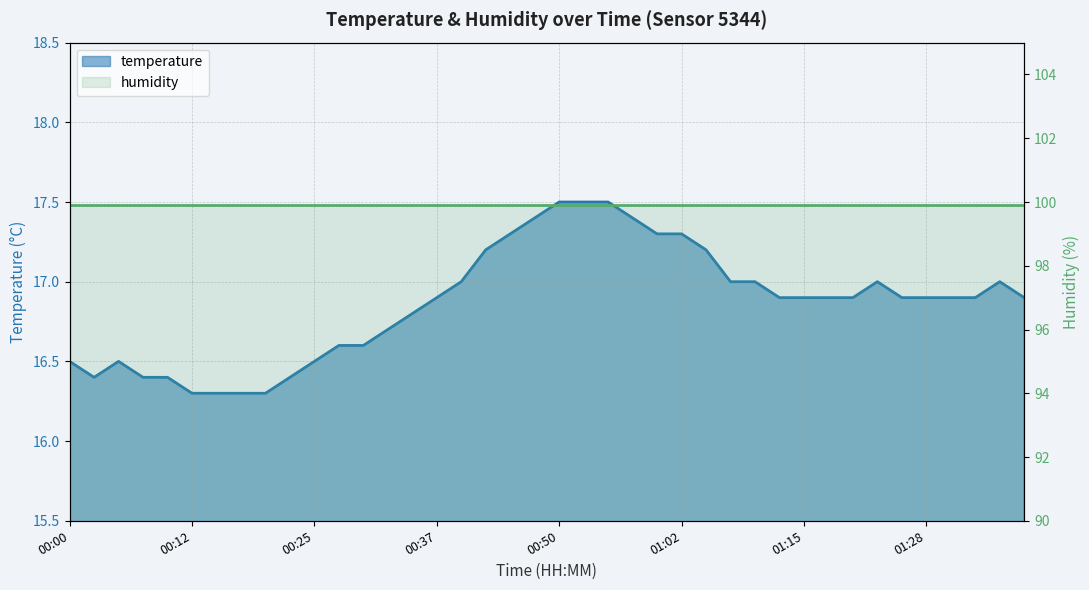

Rank the categories by value from lowest to highest.

00:12, 00:15, 00:17, 00:20, 00:02, 00:07, 00:10, 00:22, 00:00, 00:05, 00:25, 00:27, 00:30, 00:32, 00:35, 00:37, 01:12, 01:15, 01:17, 01:20, 01:25, 01:28, 01:31, 01:33, 01:38, 00:40, 01:07, 01:09, 01:22, 01:36, 00:42, 01:04, 00:45, 01:00, 01:02, 00:47, 00:57, 00:50, 00:52, 00:55